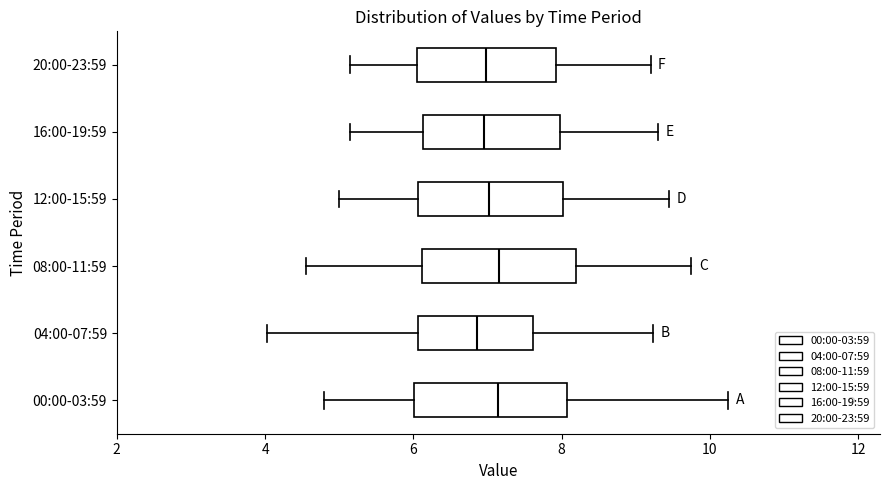

Where does the left whisker of the box for 08:00-11:59 end on the x-axis? The values are not printed on the chart, so give them approximately, as read against the axis.

4.6